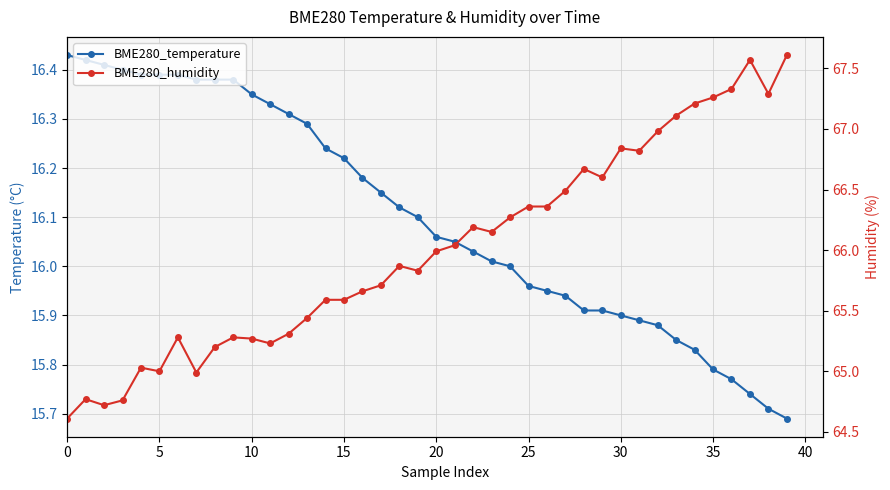

Is this an area chart (filled region under the line)?

No